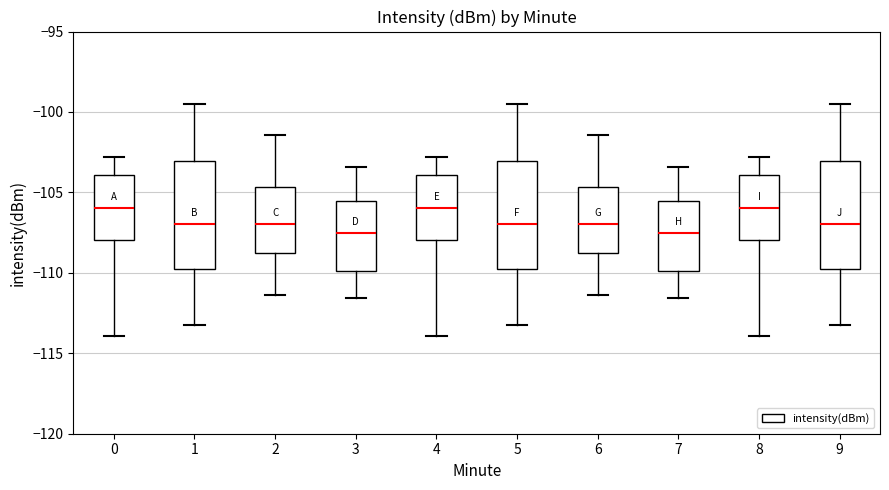

Reading left to right, read every box against the y-axis: the position of its median line, the range the box covers, and the ends of its whiskers. The values are not printed on the chart, so give them approximately, as read against the axis.

0: median -106.0, box -108.0 to -104.0, whiskers -114.0 to -103.0
1: median -107.0, box -109.5 to -103.0, whiskers -113.0 to -99.5
2: median -107.0, box -109.0 to -104.5, whiskers -111.5 to -101.5
3: median -107.5, box -110.0 to -105.5, whiskers -111.5 to -103.5
4: median -106.0, box -108.0 to -104.0, whiskers -114.0 to -103.0
5: median -107.0, box -109.5 to -103.0, whiskers -113.0 to -99.5
6: median -107.0, box -109.0 to -104.5, whiskers -111.5 to -101.5
7: median -107.5, box -110.0 to -105.5, whiskers -111.5 to -103.5
8: median -106.0, box -108.0 to -104.0, whiskers -114.0 to -103.0
9: median -107.0, box -109.5 to -103.0, whiskers -113.0 to -99.5